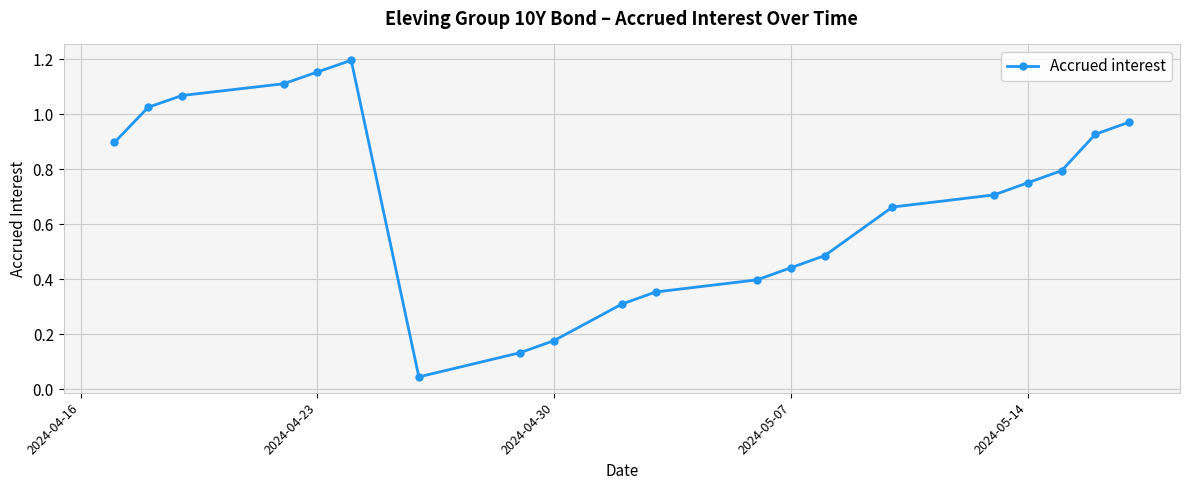

What is the difference between the maximum and minimum values?

1.2